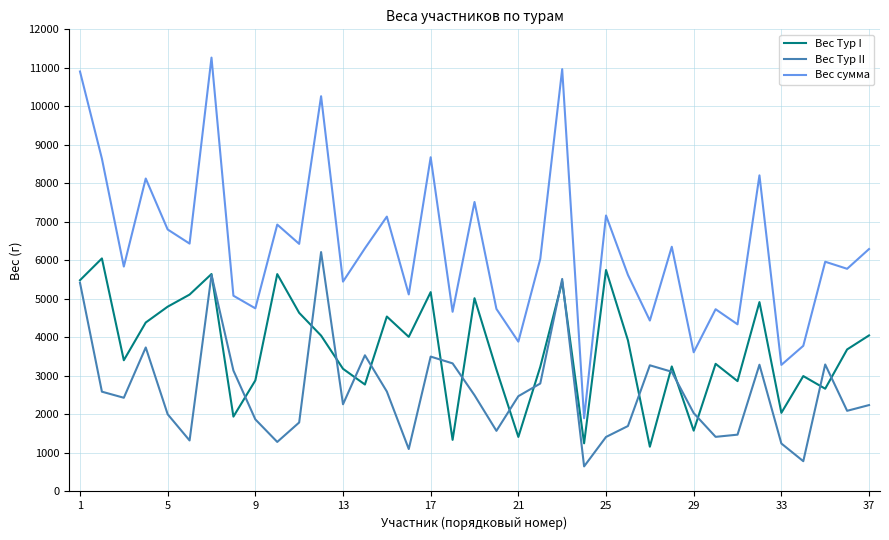

Rank the series by their maximum value, from highest to lowest.

Вес сумма, Вес Тур II, Вес Тур I